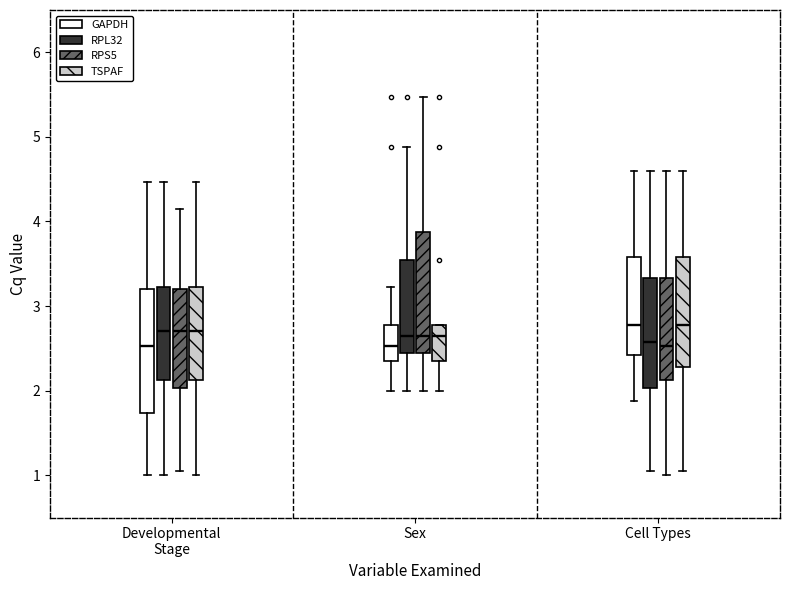

Where does the lower whisker of the box for Sex (RPS5) end on the y-axis? The values are not printed on the chart, so give them approximately, as read against the axis.

2.0